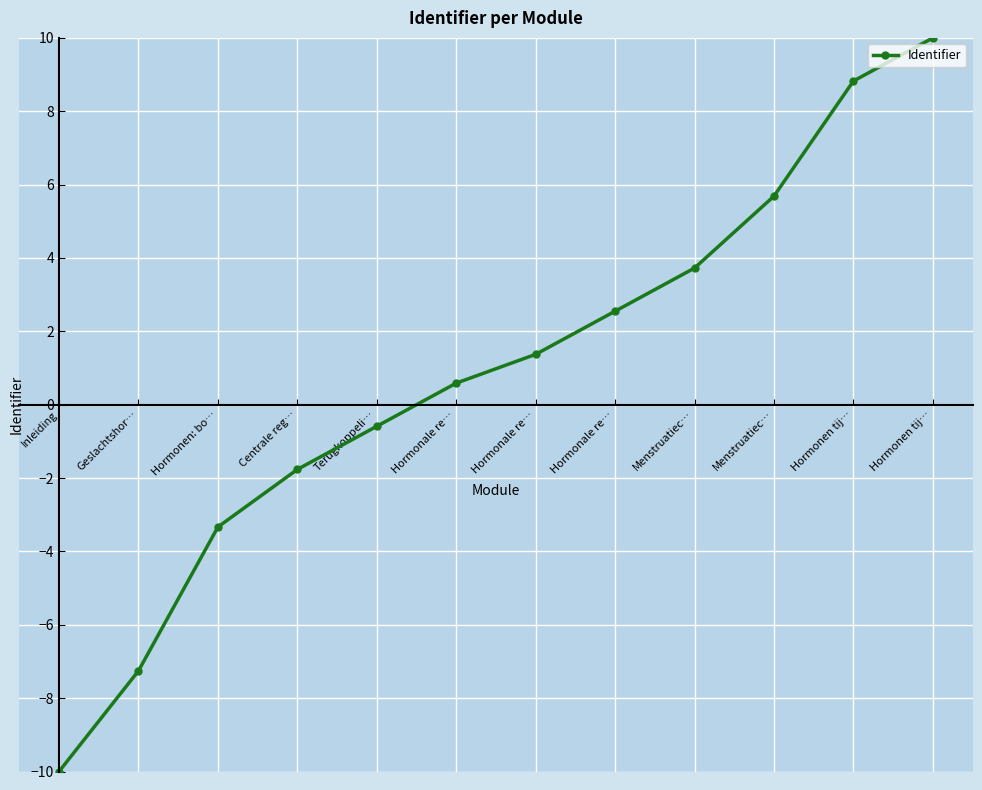

What is the change in value from Inleiding to Hormonale re…?

+11.4